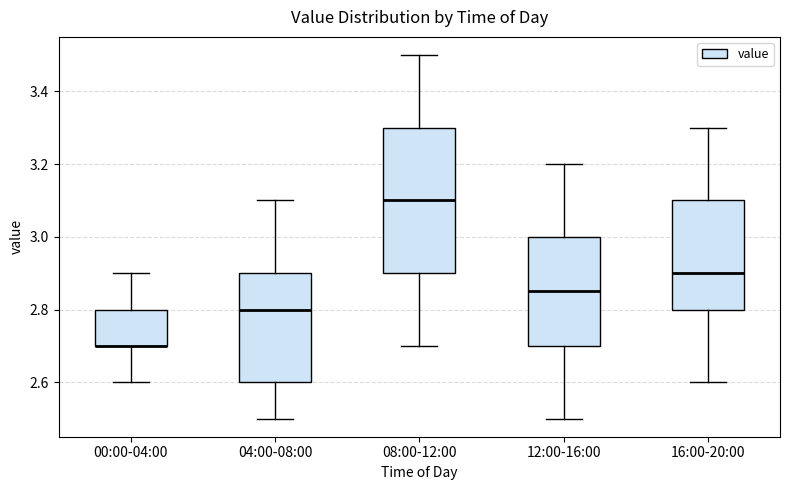

Reading left to right, transcribe this box plot: for each box, give where its median line is, the range the box spans, and where its two whiskers end, as read against the y-axis. The values are not printed on the chart, so give them approximately, as read against the axis.

00:00-04:00: median 2.70 (drawn on the box's lower edge), box 2.70 to 2.80, whiskers 2.60 to 2.90
04:00-08:00: median 2.80, box 2.60 to 2.90, whiskers 2.50 to 3.10
08:00-12:00: median 3.10, box 2.90 to 3.30, whiskers 2.70 to 3.50
12:00-16:00: median 2.86, box 2.70 to 3.00, whiskers 2.50 to 3.20
16:00-20:00: median 2.90, box 2.80 to 3.10, whiskers 2.60 to 3.30